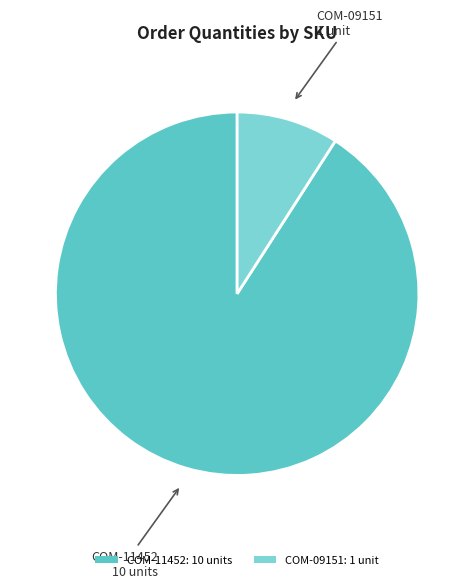

Which category has the biggest portion of the pie?

COM-11452